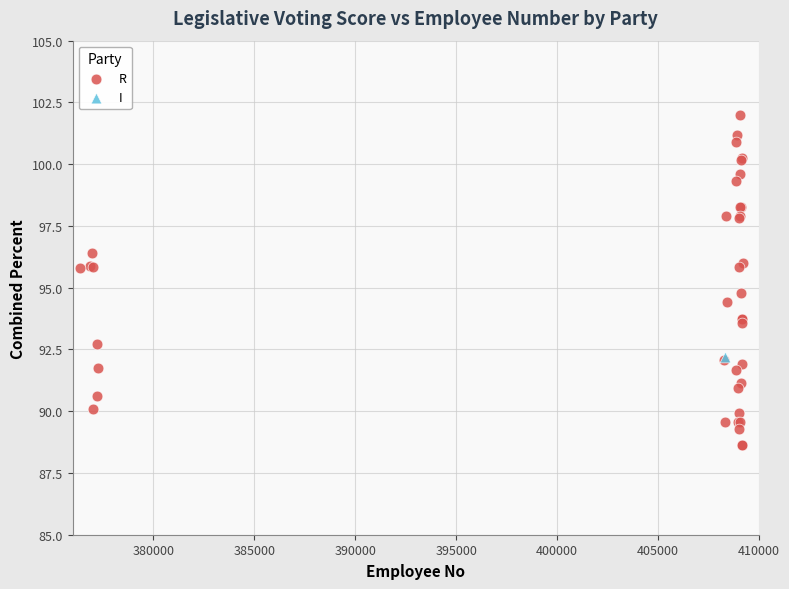

What are all the series names shown in the legend?

R, I